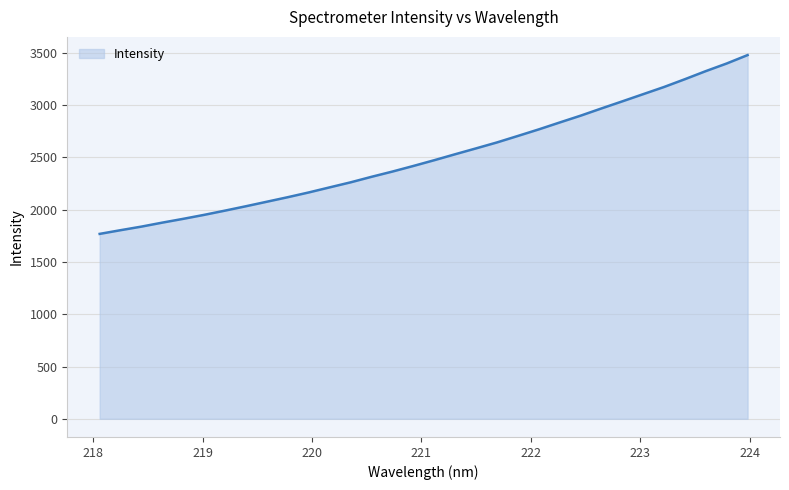

What is the smallest value displayed?

1769.0